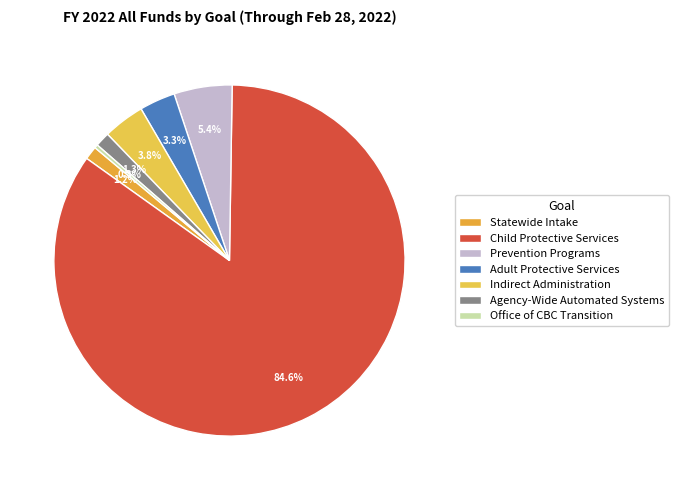

How many slices are in this pie chart?

7